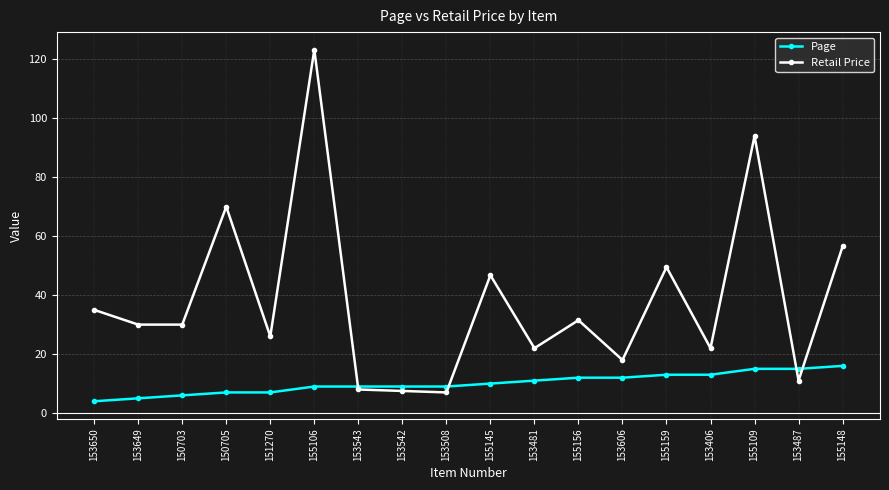

What is the label of the 5th point from the right?

155159